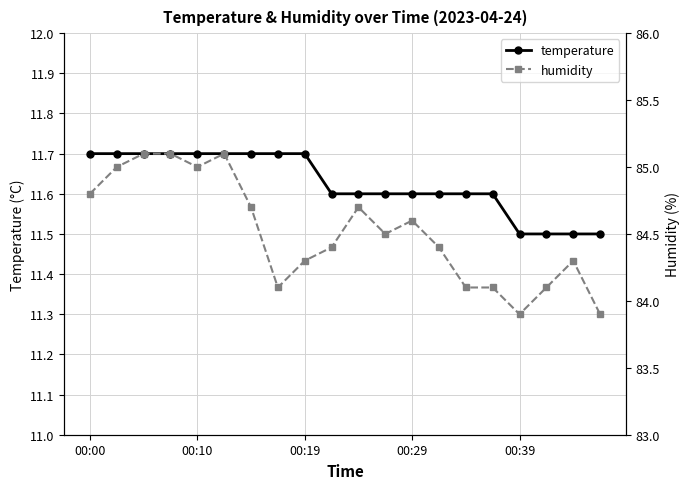

True or false: humidity and temperature cross at least once.

False